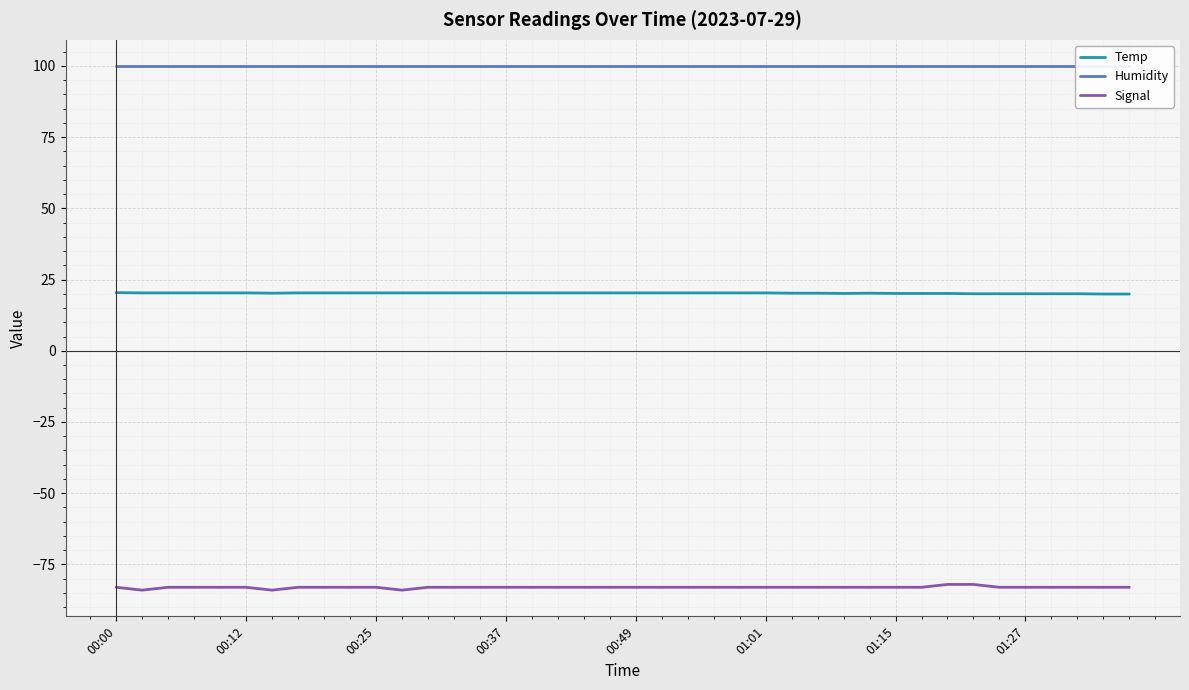

Reading left to right, transcribe all the data shown in this chart.

Temp: 20.4	20.3	20.3	20.3	20.3	20.3	20.2	20.3	20.3	20.3	20.3	20.3	20.3	20.3	20.3	20.3	20.3	20.3	20.3	20.3	20.3	20.3	20.3	20.3	20.3	20.3	20.2	20.2	20.1	20.2	20.1	20.1	20.1	20.0	20.0	20.0	20.0	20.0	19.9	19.9
Humidity: 99.9	99.9	99.9	99.9	99.9	99.9	99.9	99.9	99.9	99.9	99.9	99.9	99.9	99.9	99.9	99.9	99.9	99.9	99.9	99.9	99.9	99.9	99.9	99.9	99.9	99.9	99.9	99.9	99.9	99.9	99.9	99.9	99.9	99.9	99.9	99.9	99.9	99.9	99.9	99.9
Signal: -83.0	-84.0	-83.0	-83.0	-83.0	-83.0	-84.0	-83.0	-83.0	-83.0	-83.0	-84.0	-83.0	-83.0	-83.0	-83.0	-83.0	-83.0	-83.0	-83.0	-83.0	-83.0	-83.0	-83.0	-83.0	-83.0	-83.0	-83.0	-83.0	-83.0	-83.0	-83.0	-82.0	-82.0	-83.0	-83.0	-83.0	-83.0	-83.0	-83.0